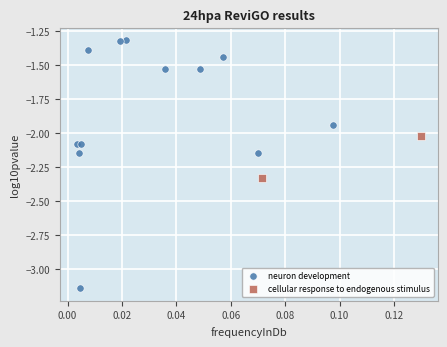

What are all the series names shown in the legend?

neuron development, cellular response to endogenous stimulus